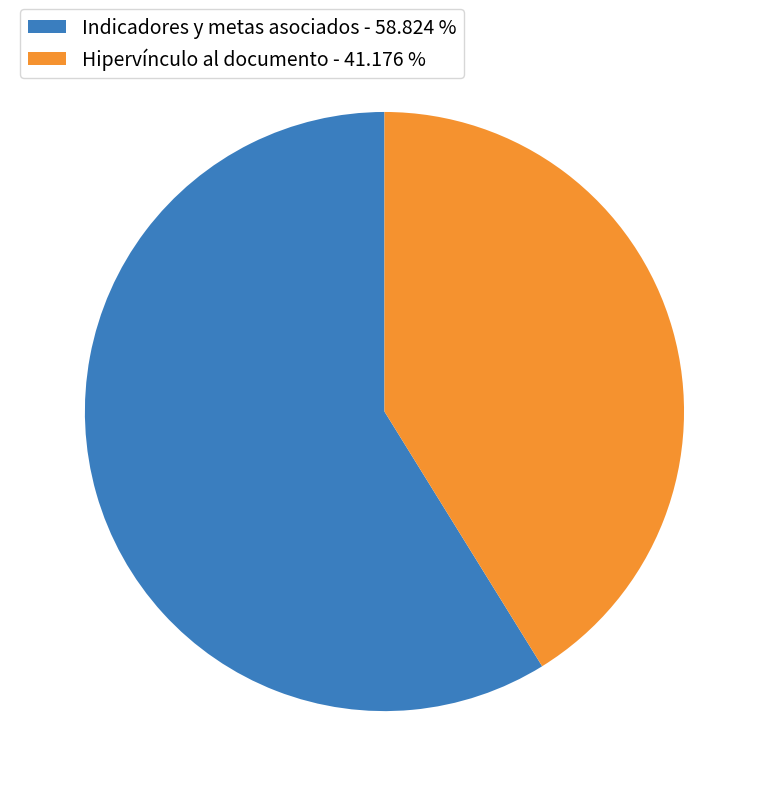

Approximately how many times larger is the value at Hipervínculo al documento - 41.176 % compared to Indicadores y metas asociados - 58.824 %?

0.7